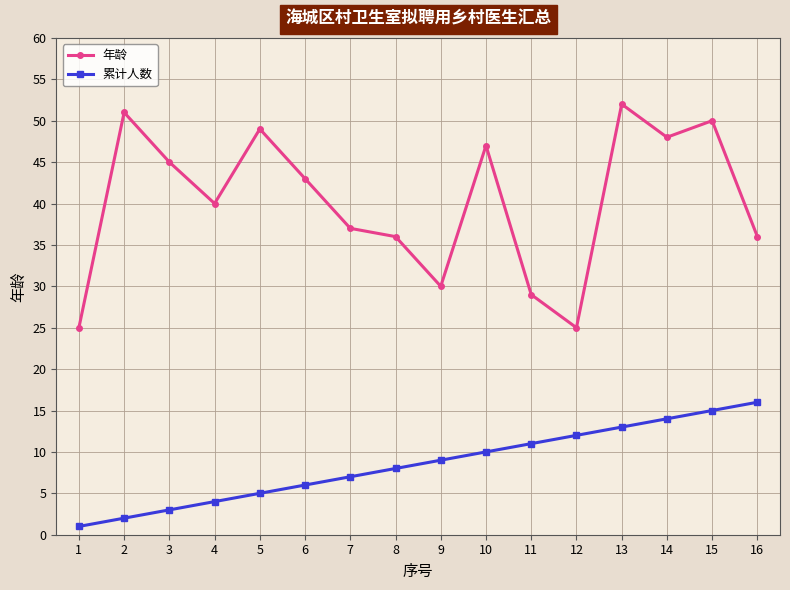

Which category has the highest value in the 年龄 series?

13